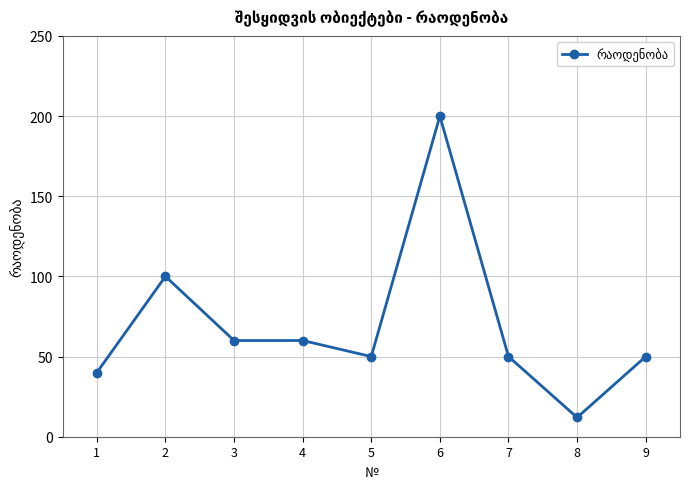

What is the value of the 1st point from the left?

40